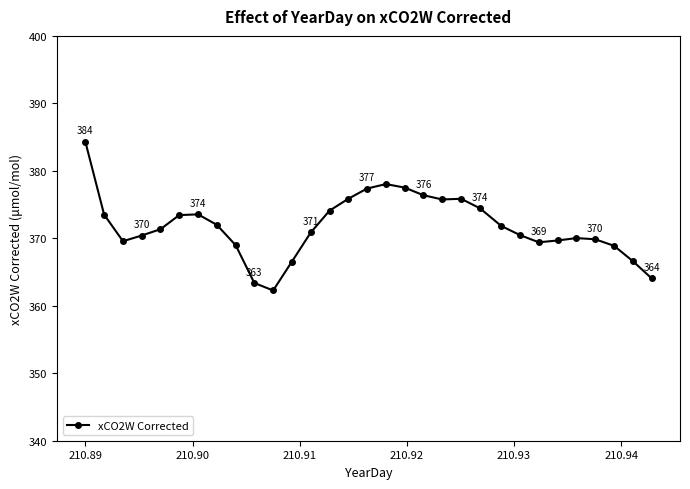

True or false: the data has more than 1 interior local peaks.

True